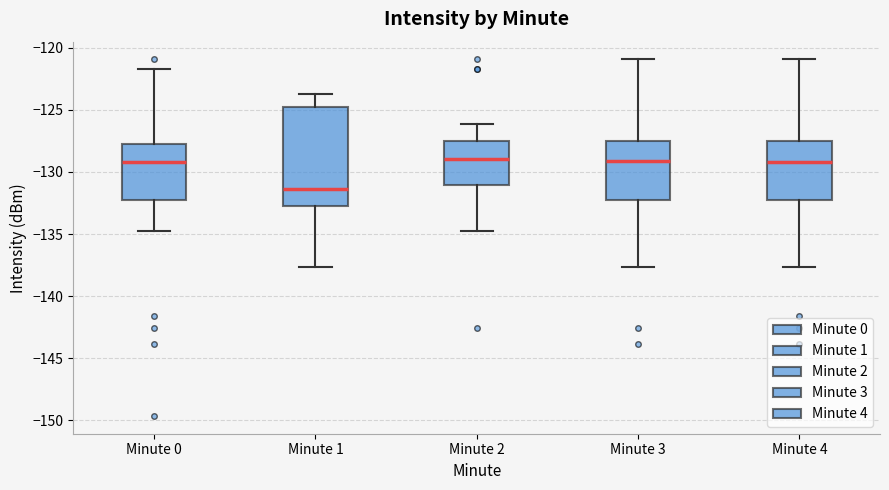

Reading left to right, transcribe this box plot: for each box, give where its median line is, the range the box spans, and where its two whiskers end, as read against the y-axis. The values are not printed on the chart, so give them approximately, as read against the axis.

Minute 0: median -129.0, box -132.5 to -128.0, whiskers -135.0 to -121.5
Minute 1: median -131.5, box -133.0 to -125.0, whiskers -137.5 to -123.5
Minute 2: median -129.0, box -131.0 to -127.5, whiskers -135.0 to -126.0
Minute 3: median -129.0, box -132.5 to -127.5, whiskers -137.5 to -121.0
Minute 4: median -129.0, box -132.0 to -127.5, whiskers -137.5 to -121.0